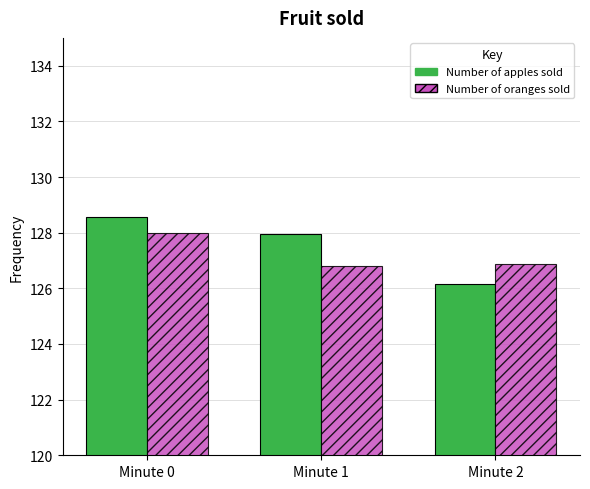

At which category is the sum across all series the highest?

Minute 0